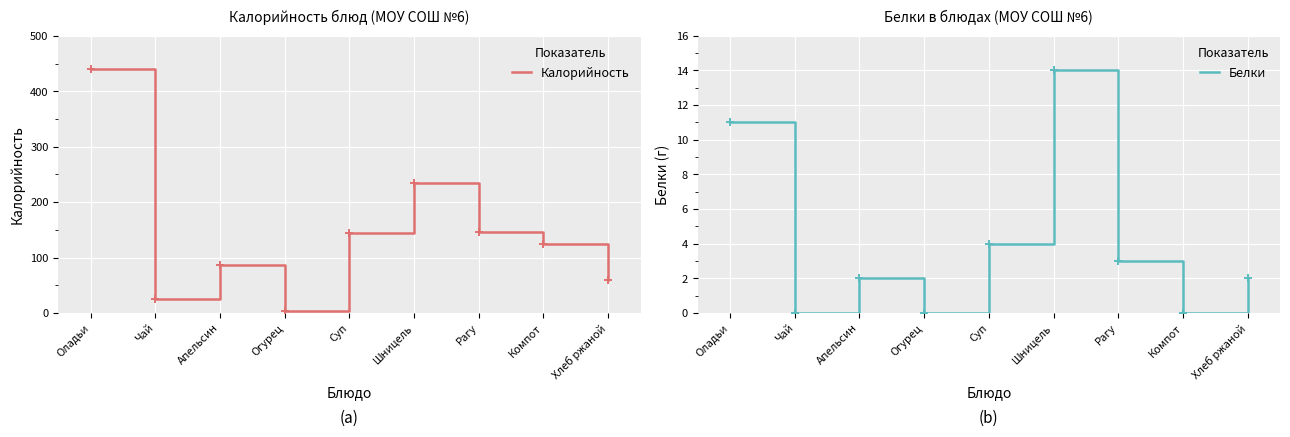

Rank the series at Рагу from lowest to highest value.

Белки, Калорийность